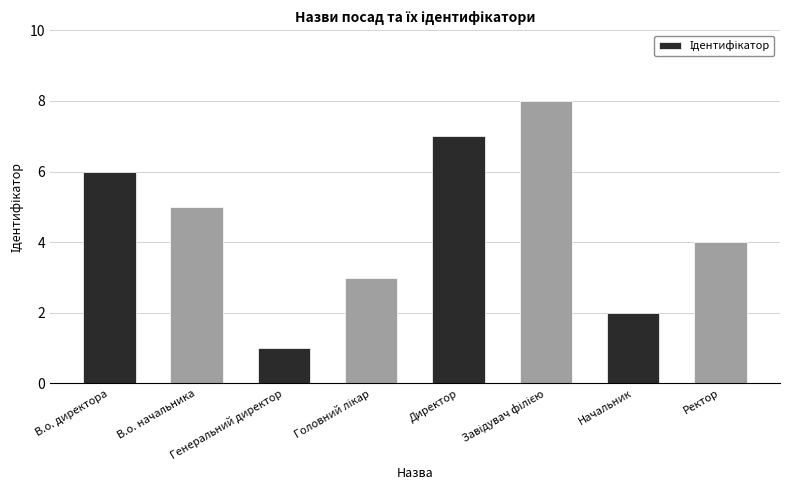

What is the greatest value displayed?

8